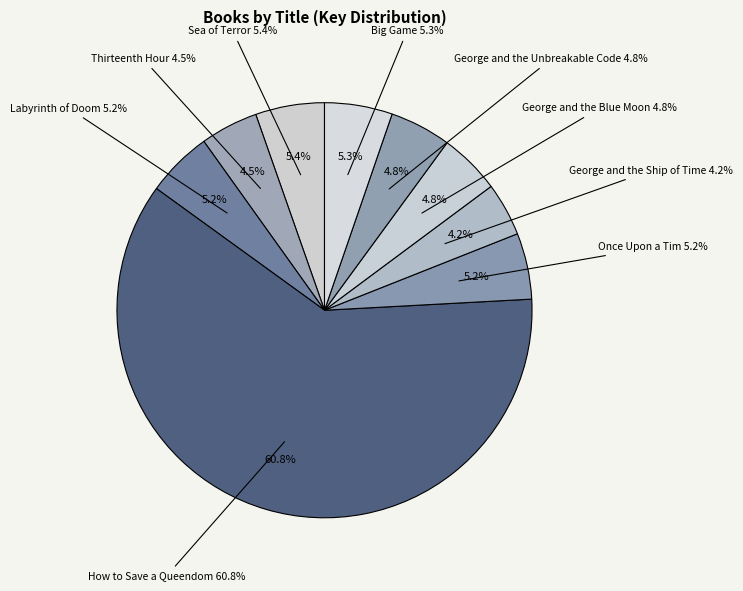

To the nearest percent, what is the difference between the largest and smallest slice percentages?

57%